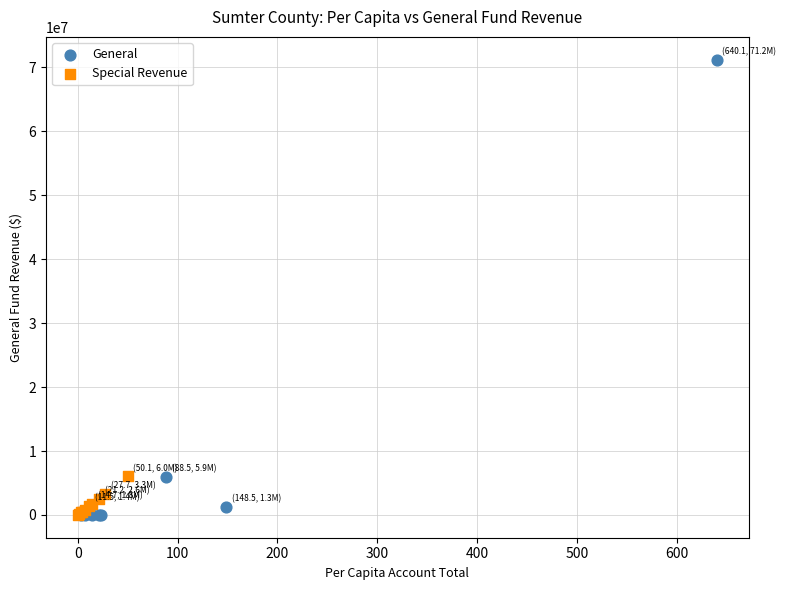

Which series reaches the maximum Y coordinate?

General